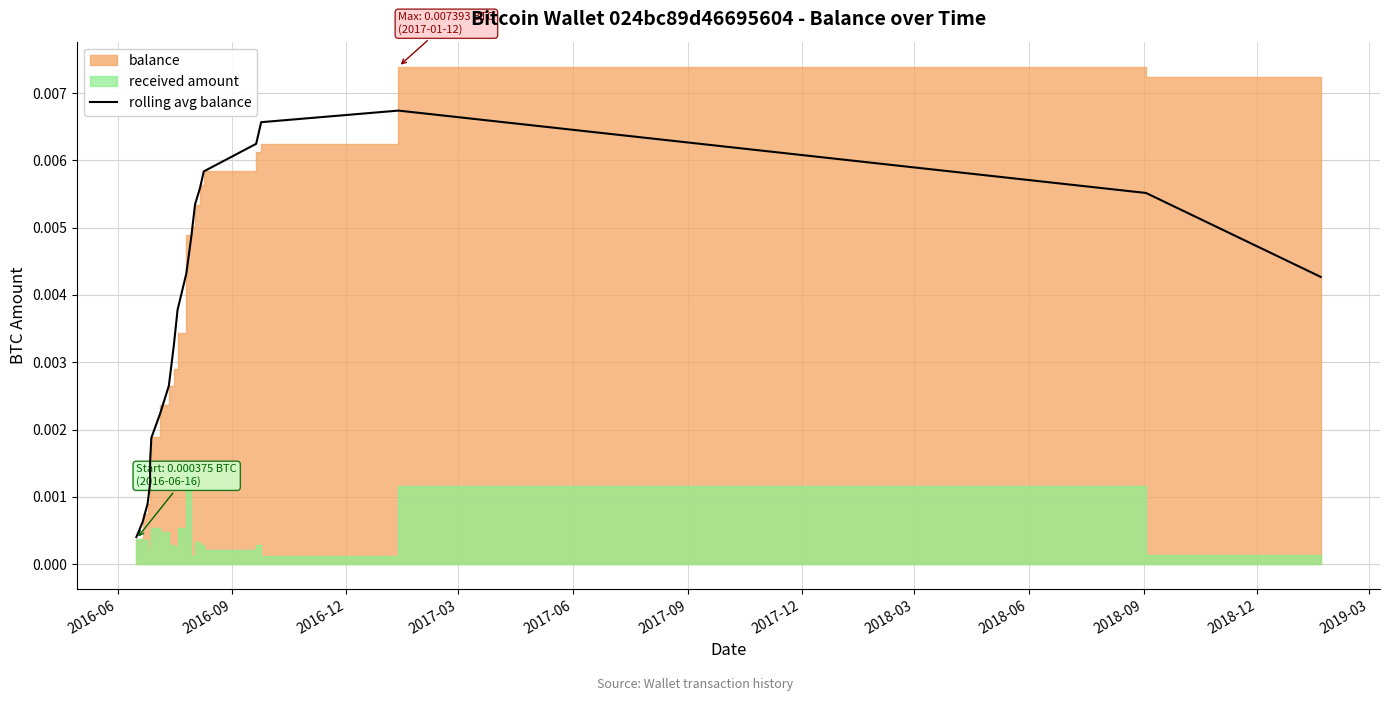

Which label corresponds to the smallest value in the chart?

2016-06